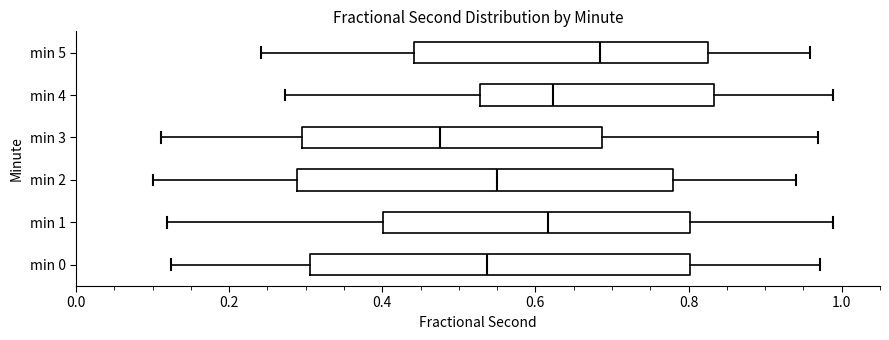

Where does the left whisker of the box for min 1 end on the x-axis? The values are not printed on the chart, so give them approximately, as read against the axis.

0.12